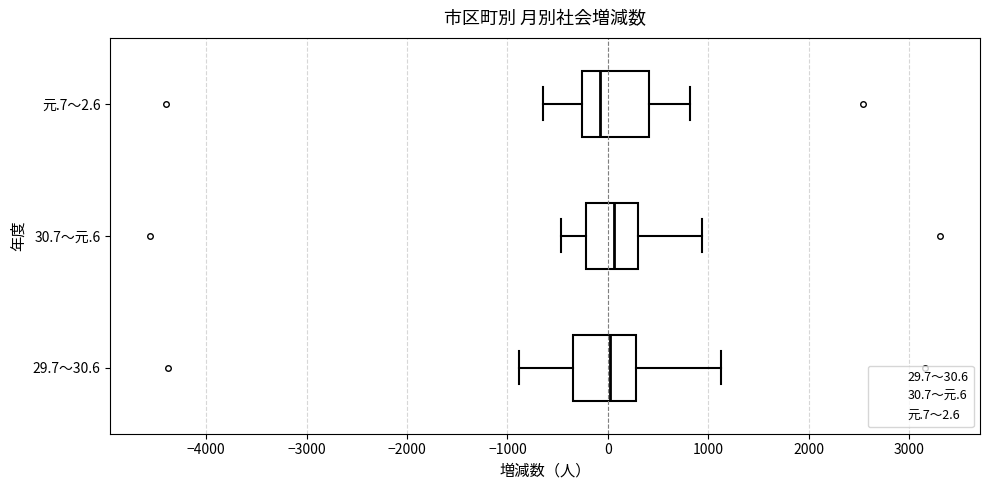

Where is the left edge of the box for 29.7～30.6 on the x-axis? The values are not printed on the chart, so give them approximately, as read against the axis.

-300